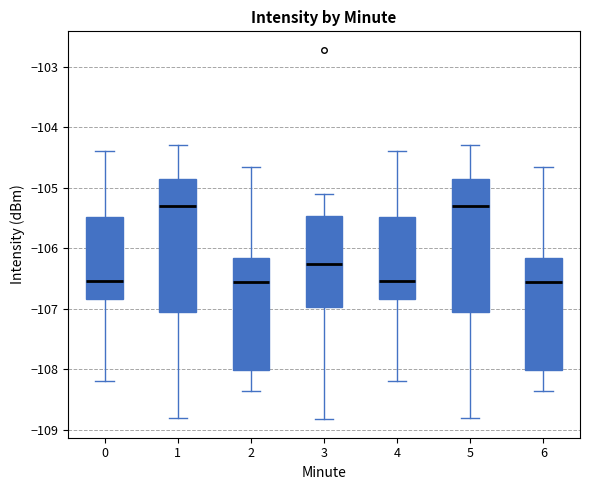

Where does the median line of the box at x = 0 sit on the y-axis? The values are not printed on the chart, so give them approximately, as read against the axis.

-106.5